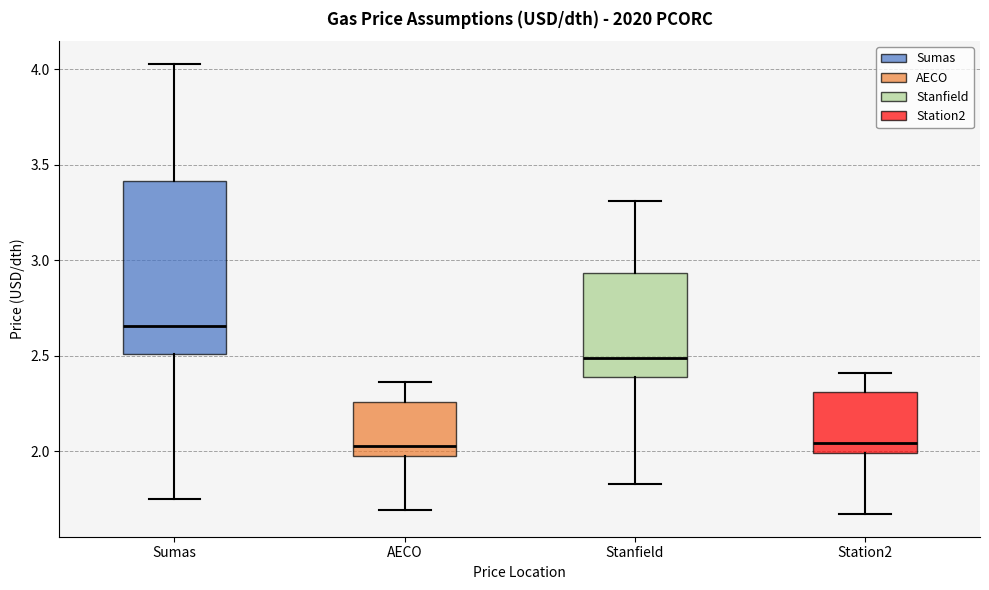

Which box is the tallest, from its lower edge to its upper edge?

Sumas